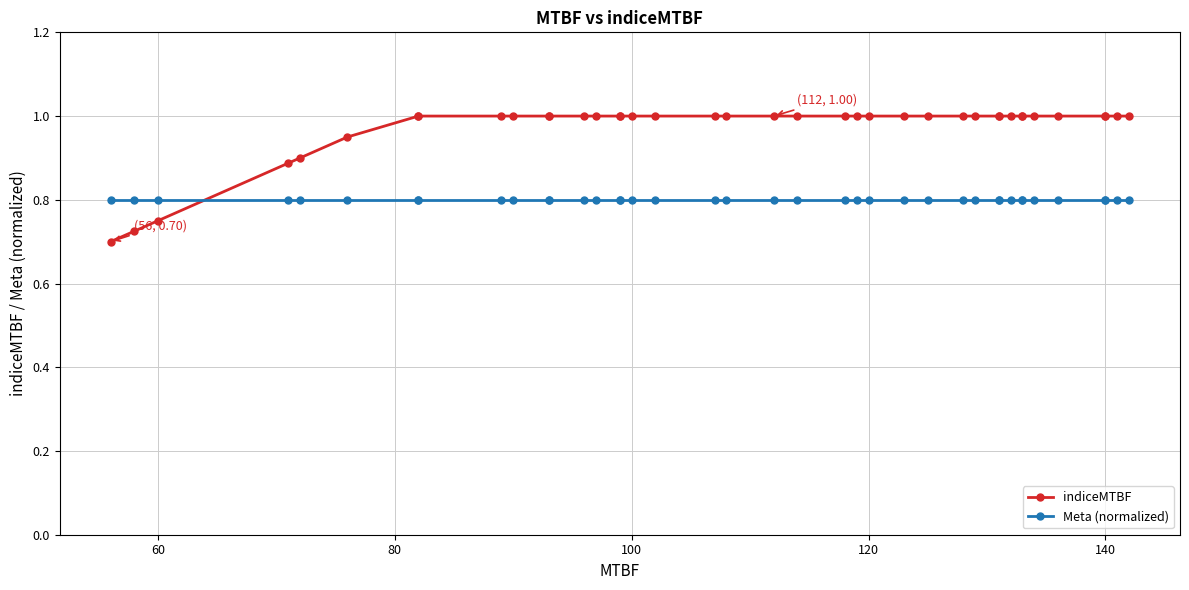

What is the value of the Meta (normalized) point at the 38th from the left?

0.8